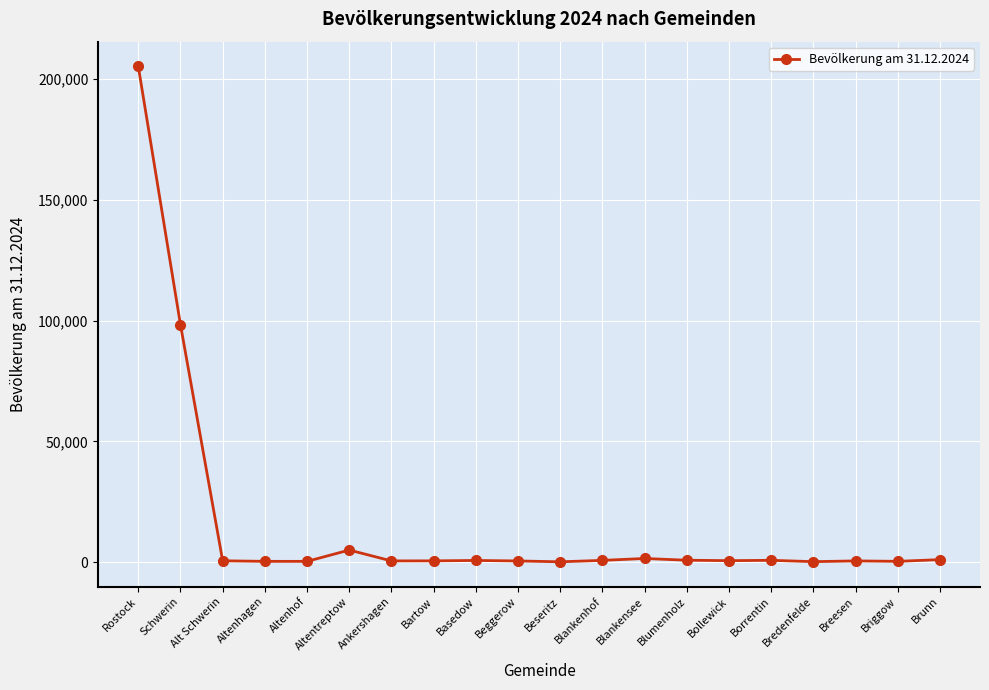

What is the greatest value displayed?

205307